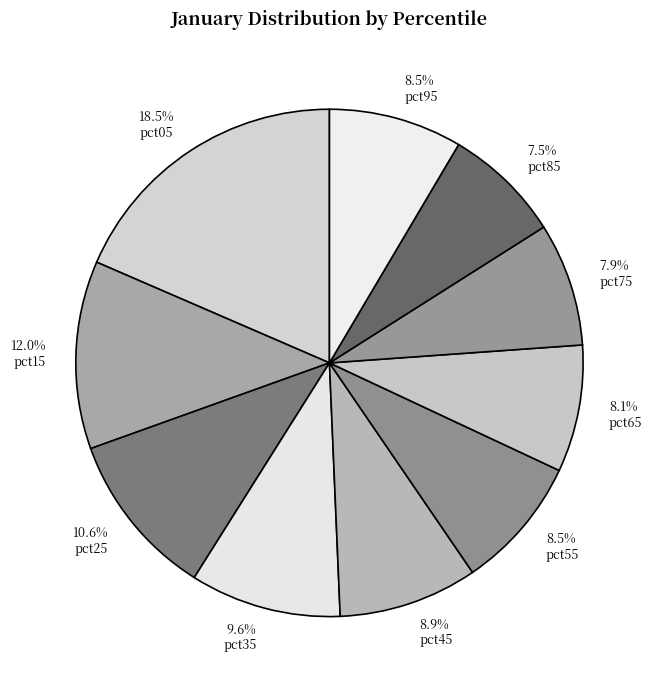

What percentage is the pct65 slice, to the nearest percent?

8%